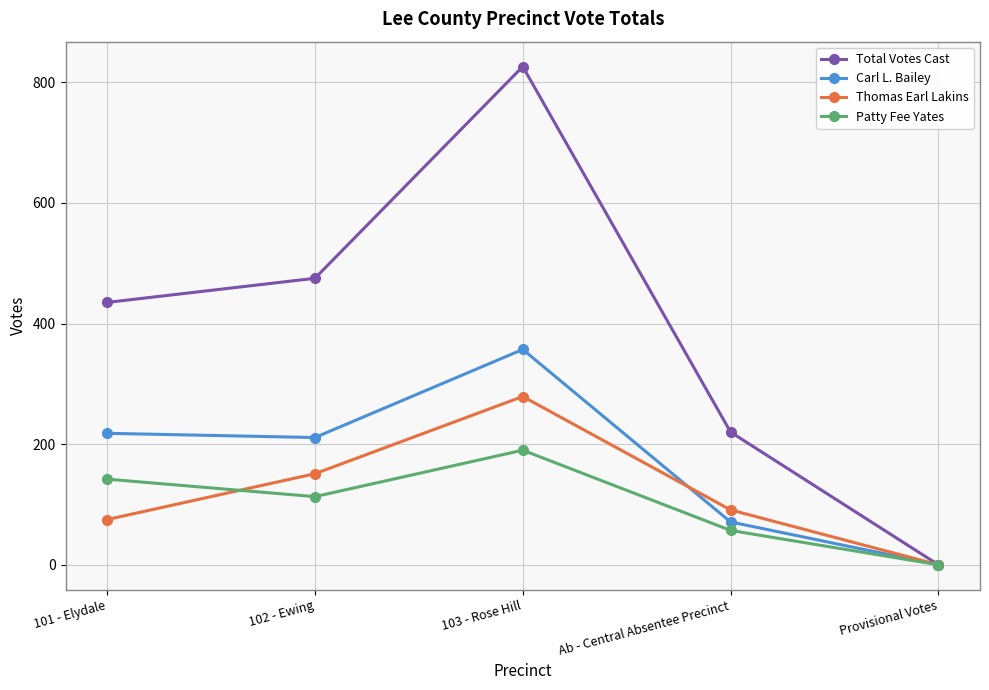

How many data points does each series have?

5